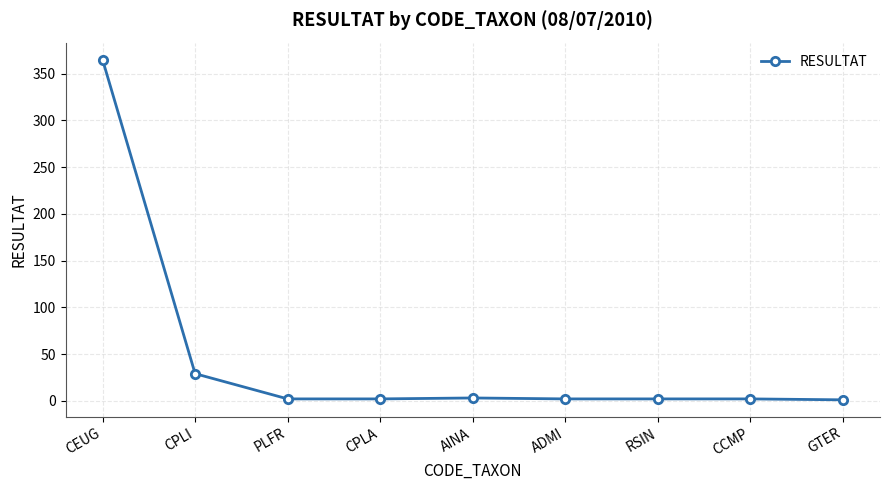

What is the label of the 8th point from the left?

CCMP